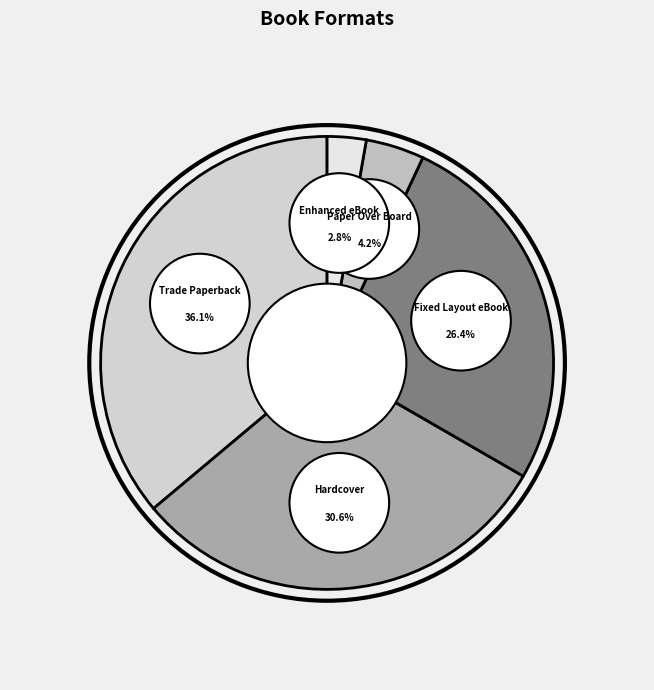

Is there any slice that represents more than half of the pie?

No